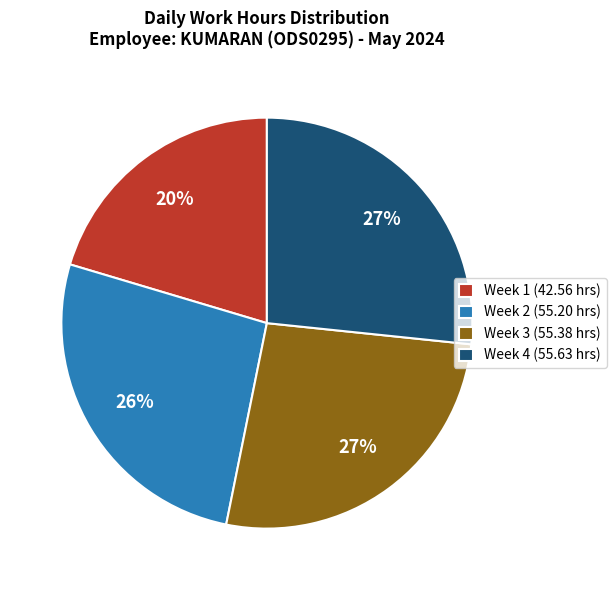

Does any single category account for the majority?

No